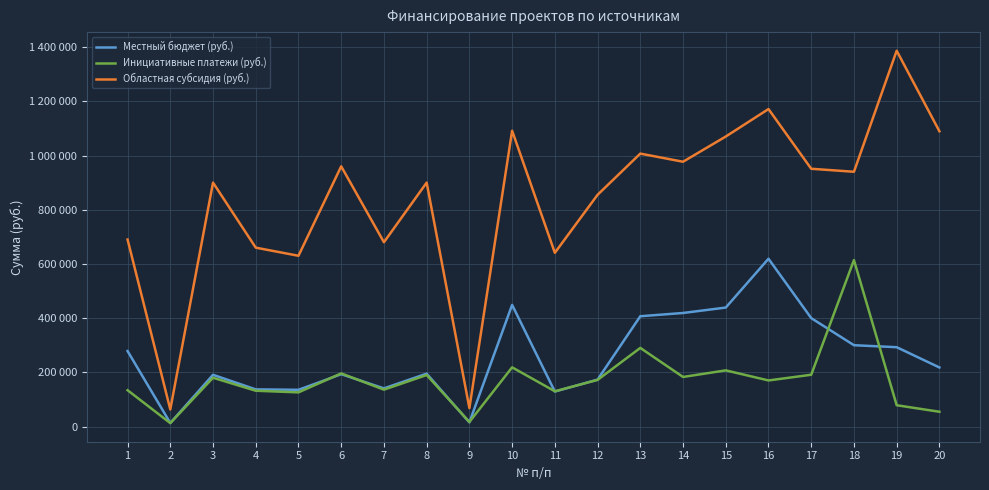

Is the value of Инициативные платежи (руб.) at 11 greater than the value of Местный бюджет (руб.) at 10?

No